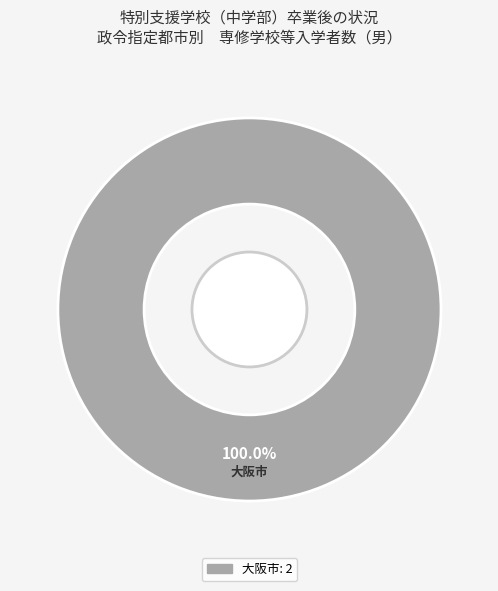

Rank the categories by value from highest to lowest.

大阪市